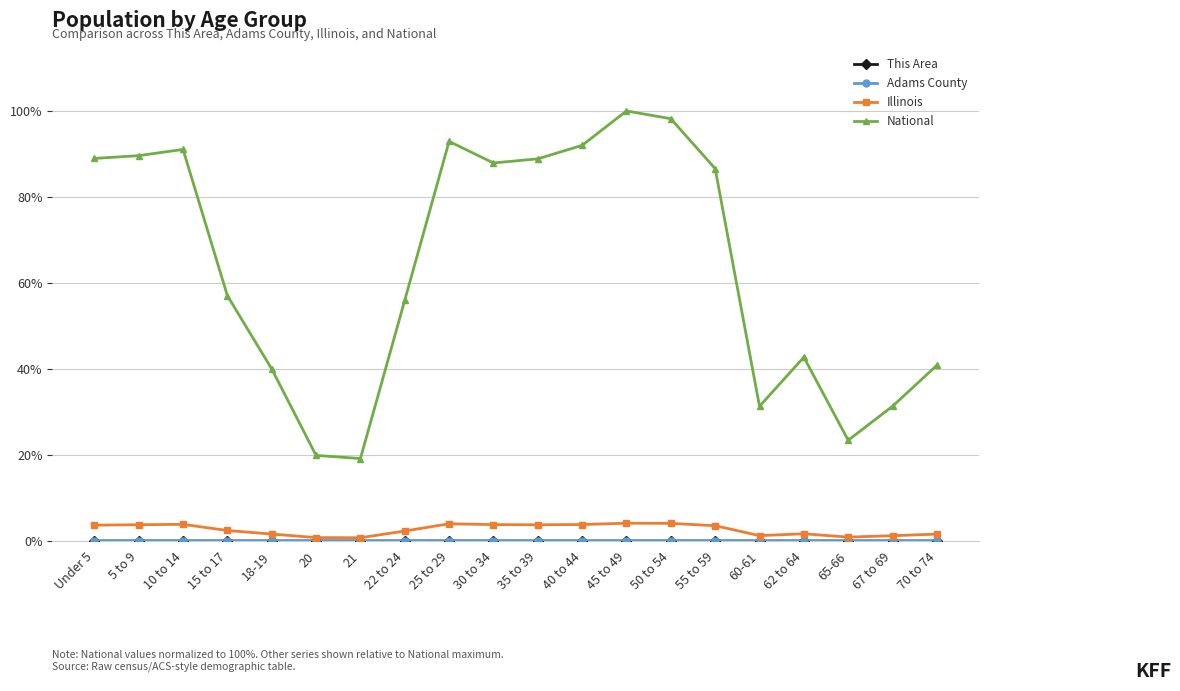

What is the difference between the National values at 5 to 9 and 10 to 14?

1.4